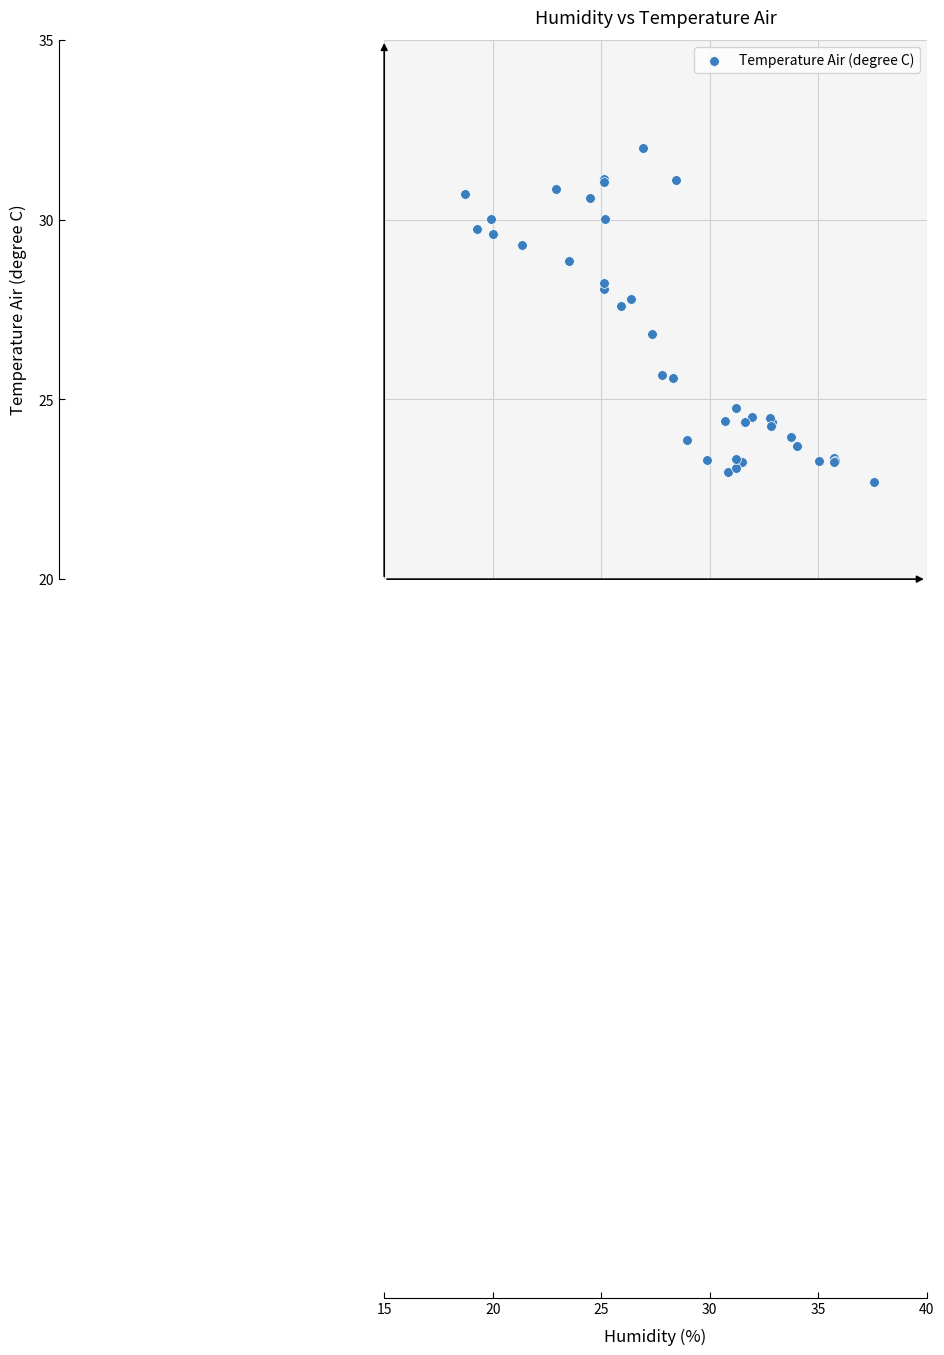

What Y value in the scatter plot is closest to 27?

26.8